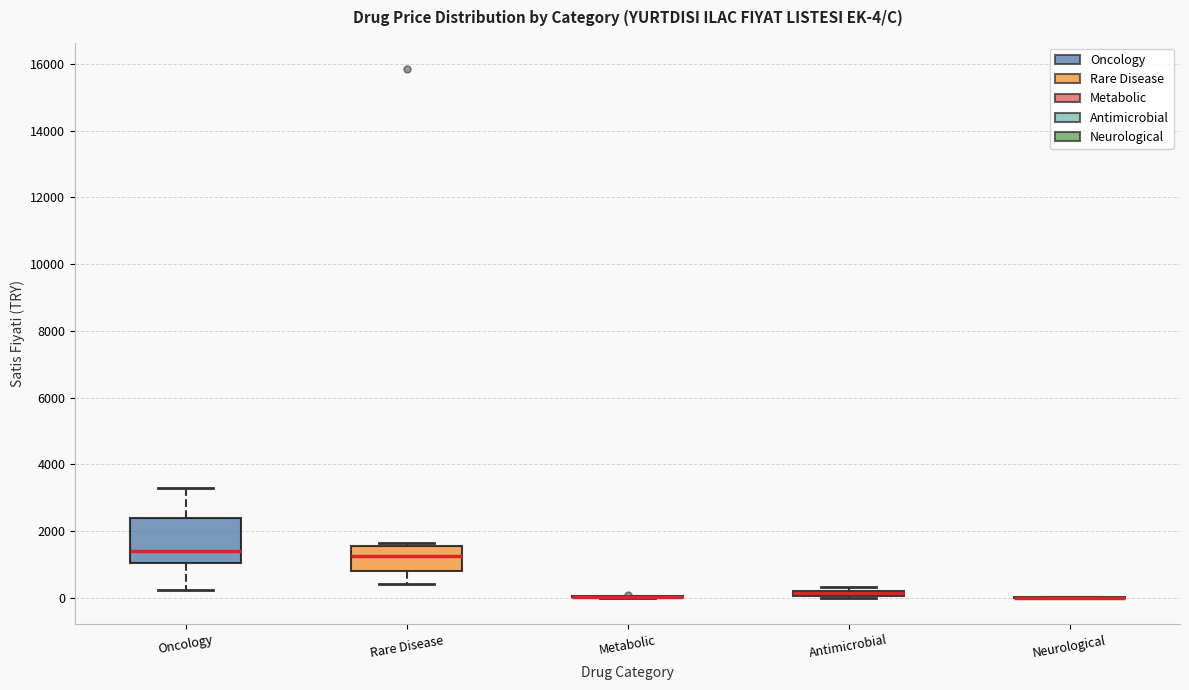

Which box is the tallest, from its lower edge to its upper edge?

Oncology